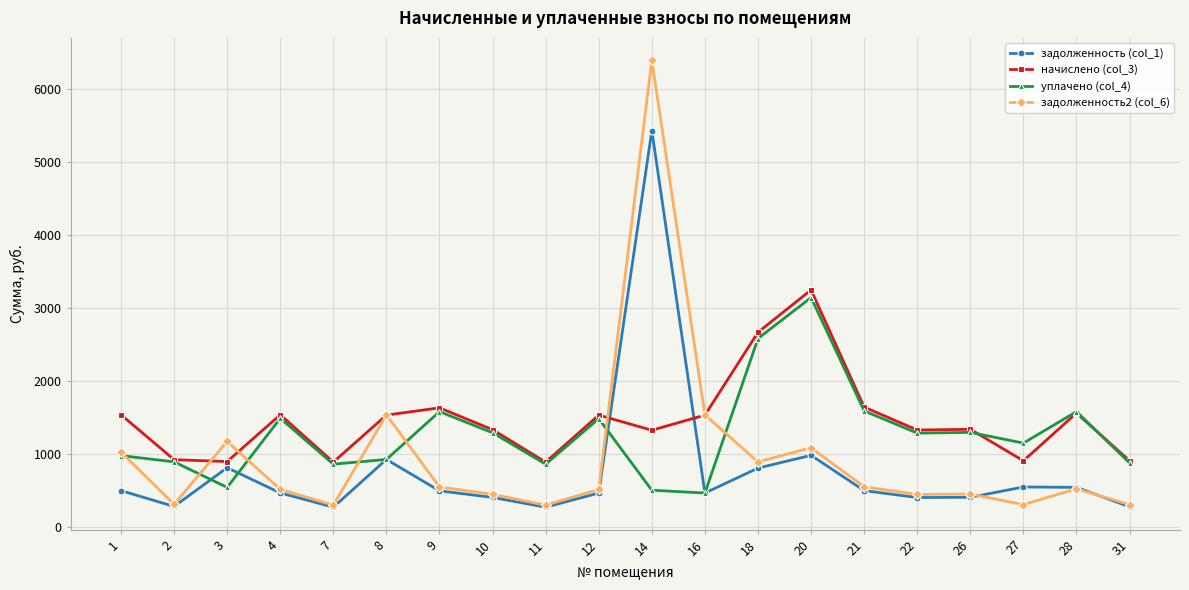

What is the value of the задолженность (col_1) point at the 2nd from the left?

276.8